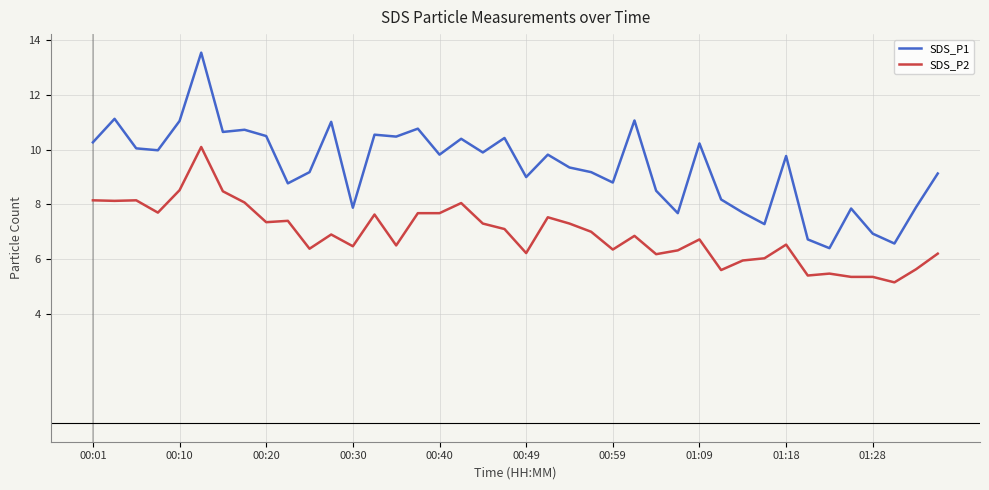

Which series has the widest spread of values?

SDS_P1